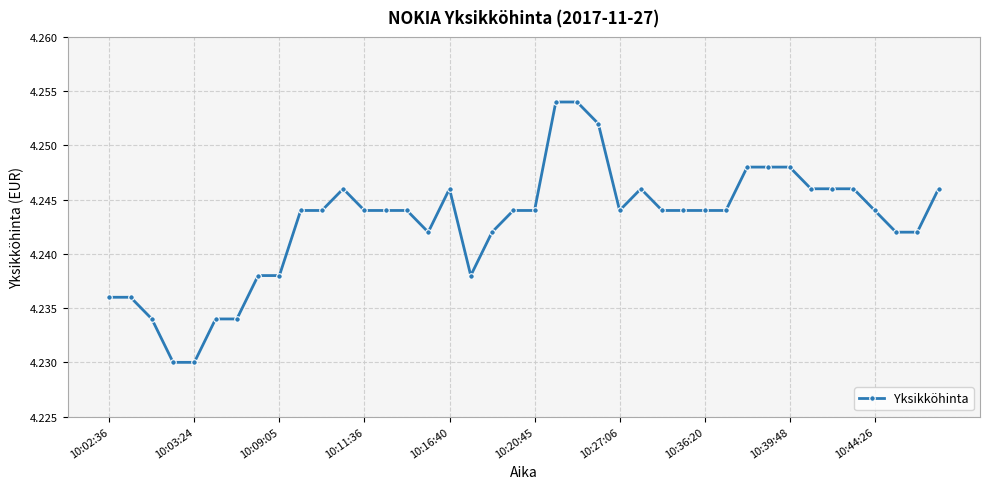

True or false: there are more than 2 points higher than both neighbors.

True